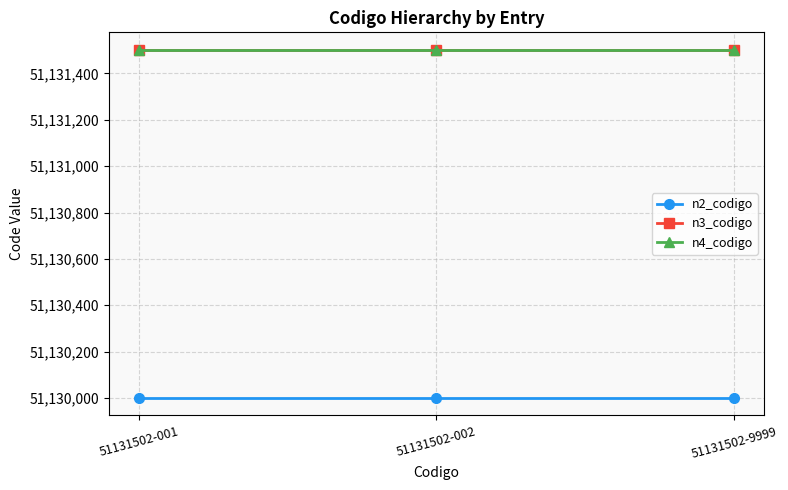

Reading left to right, what are all the values shown in this chart?

n2_codigo: 51130000	51130000	51130000
n3_codigo: 51131500	51131500	51131500
n4_codigo: 51131502	51131502	51131502